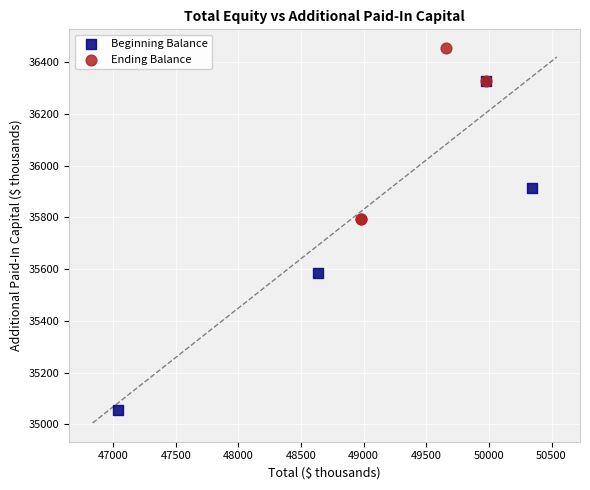

Which series contains the lowest Y value?

Beginning Balance